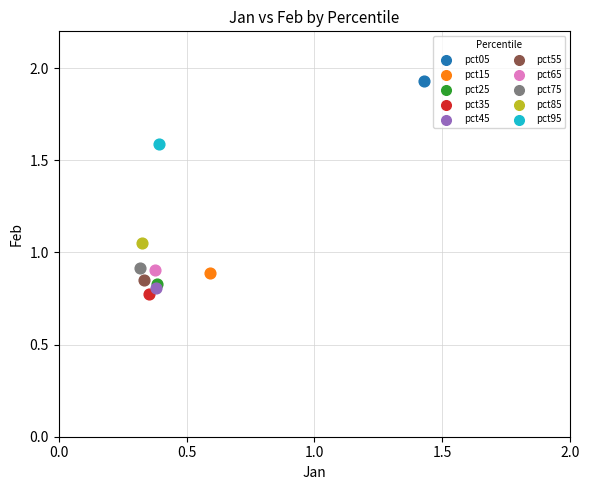

Which series contains the highest Y value?

pct05